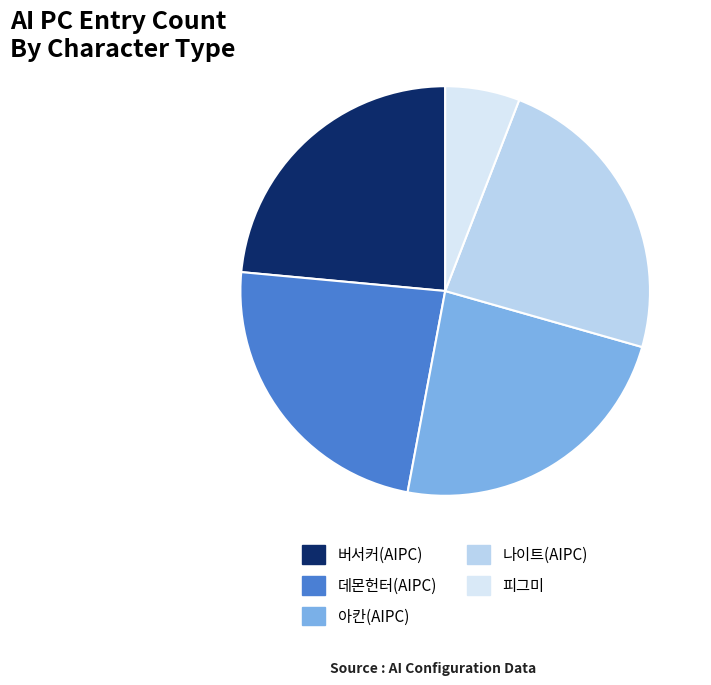

Combined, do 아칸(AIPC) and 데몬헌터(AIPC) account for over 50%?

No